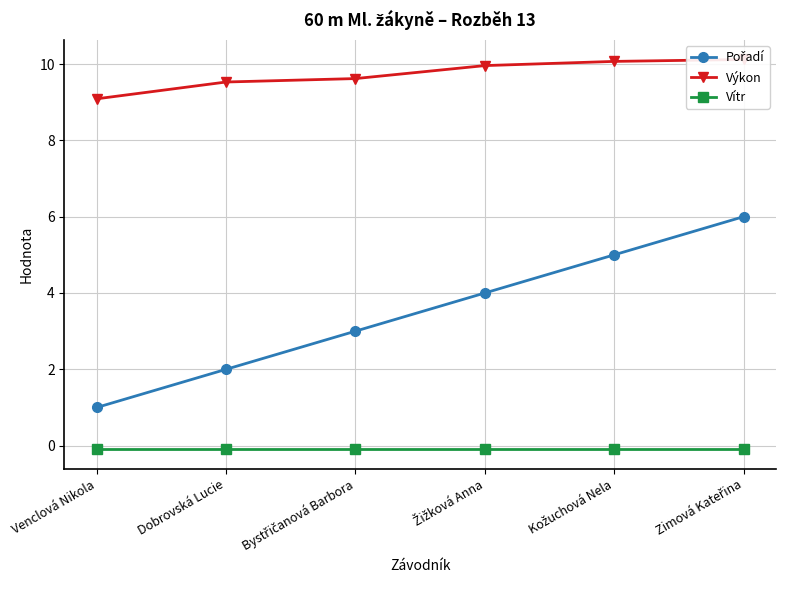

True or false: Výkon and Vítr cross at least once.

False